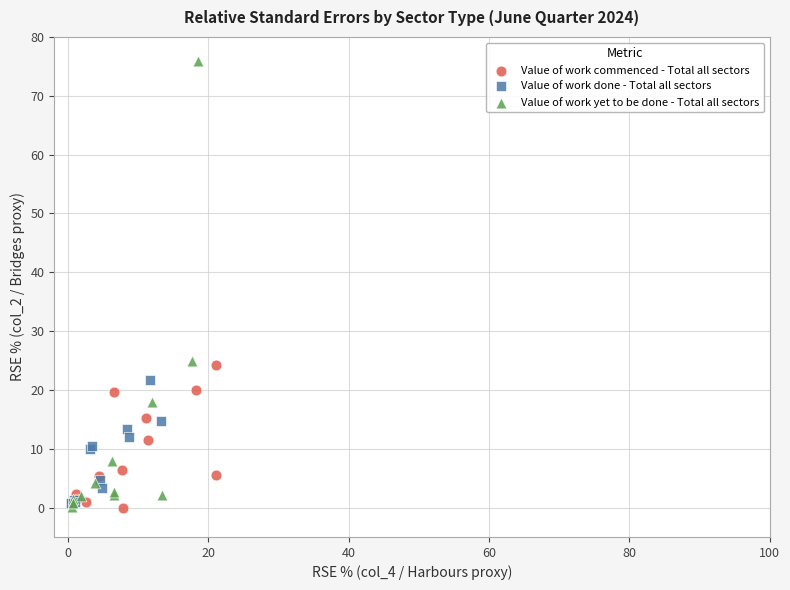

What are all the series names shown in the legend?

Value of work commenced - Total all sectors, Value of work done - Total all sectors, Value of work yet to be done - Total all sectors